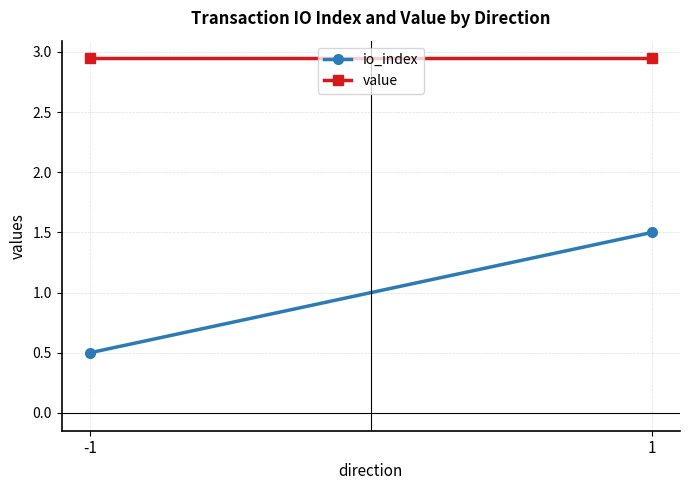

How many distinct data groups are displayed?

2